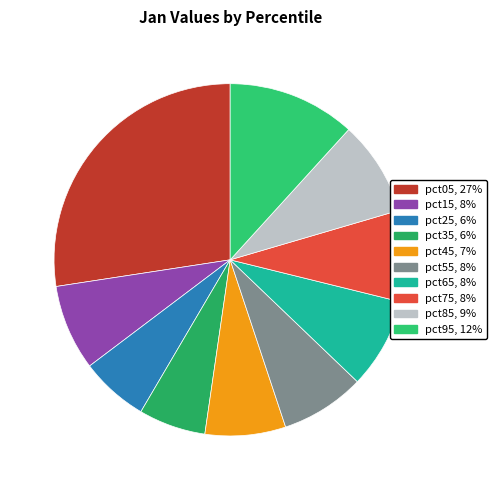

What is the largest slice in the pie chart?

pct05